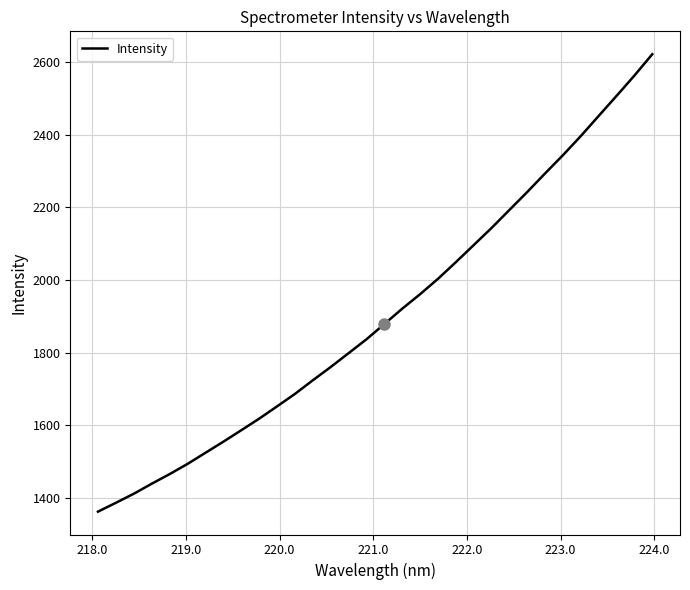

True or false: the data has more than 2 interior local peaks.

False